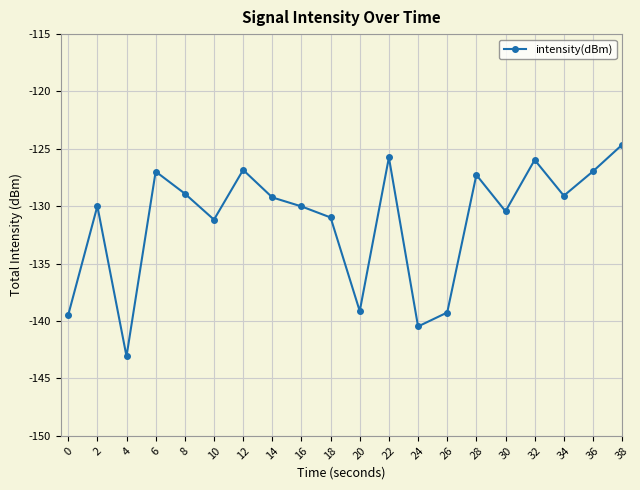

Is it true that the value at 20 is -96.7?

False